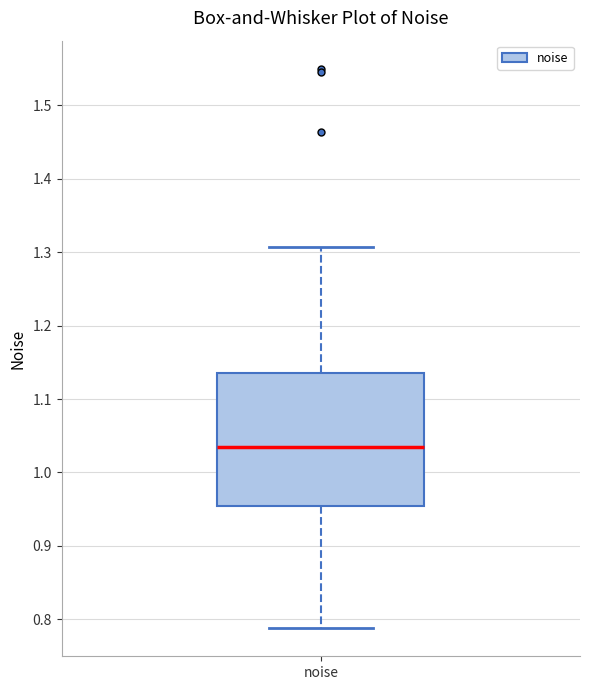

Where does the upper whisker of the box for noise end on the y-axis? The values are not printed on the chart, so give them approximately, as read against the axis.

1.31